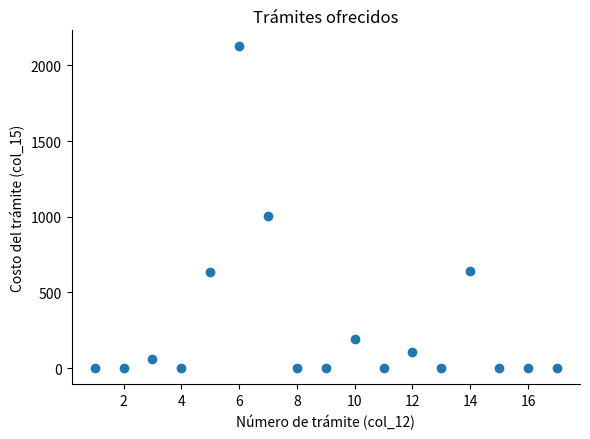

What Y value in the scatter plot is closest to 1063?

1006